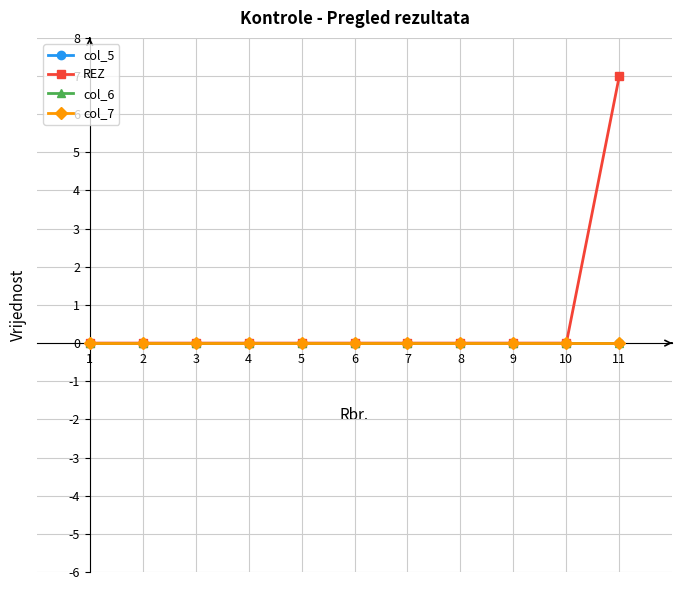

Is this an area chart (filled region under the line)?

No